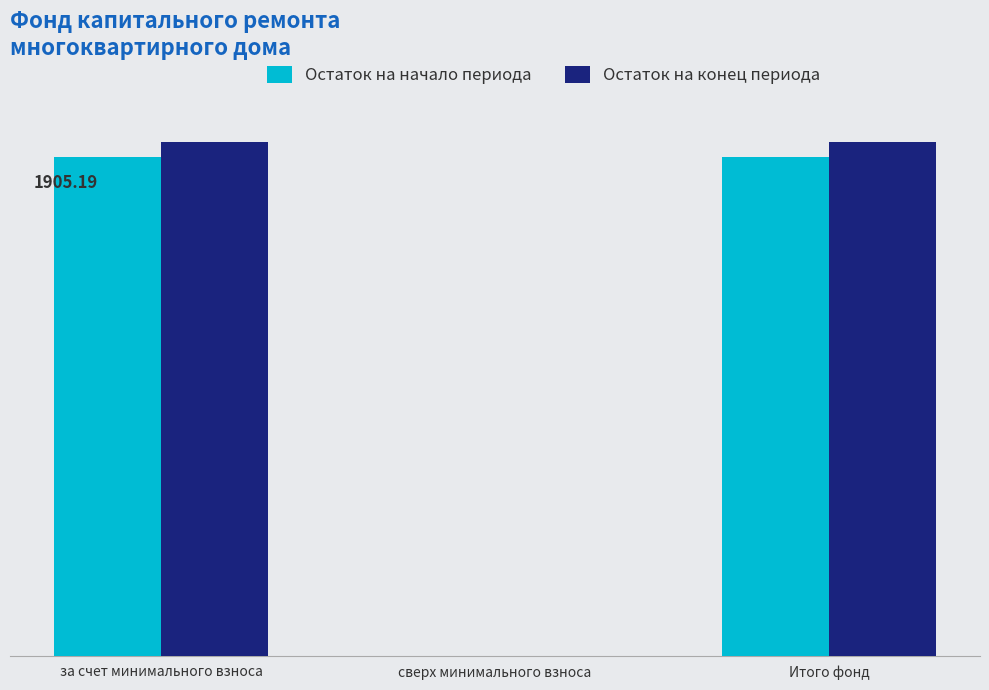

How many bars are there in each group?

2